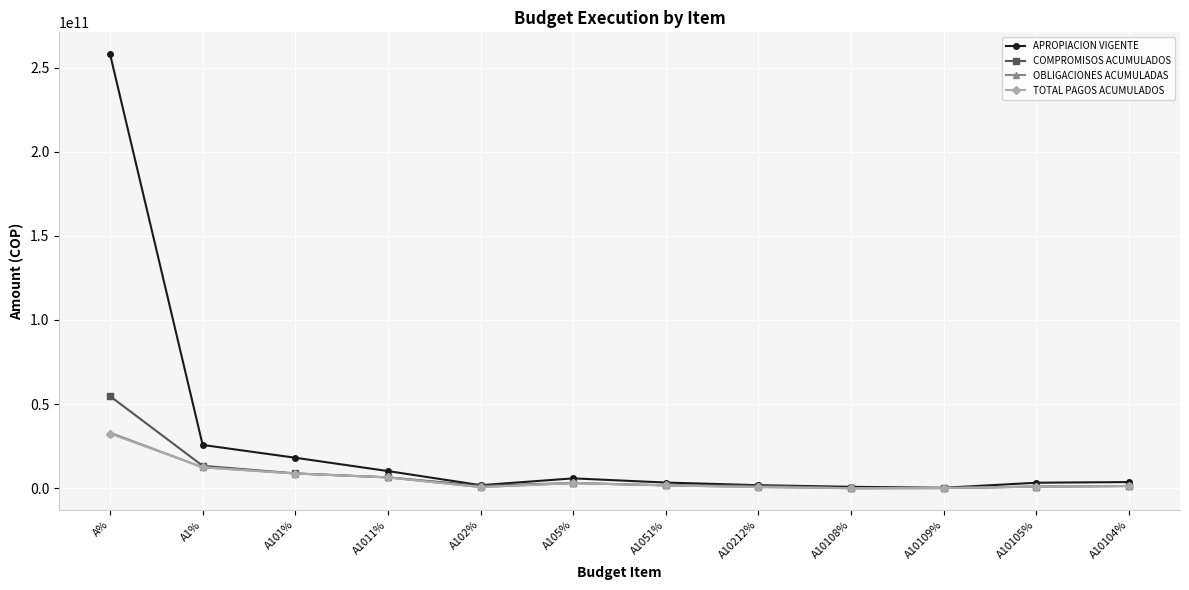

The value of APROPIACION VIGENTE at A101% is 18084268000.0. True or false?

True